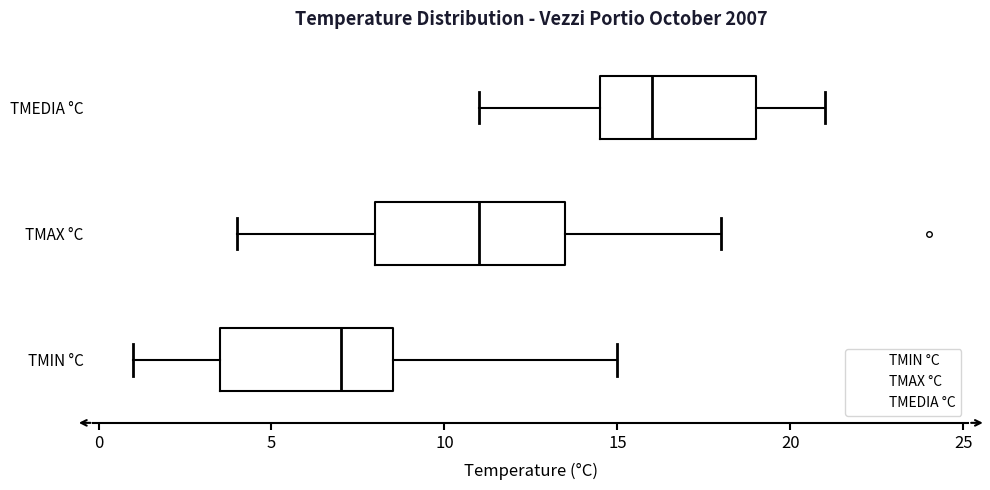

Where is the right edge of the box for TMIN °C on the x-axis? The values are not printed on the chart, so give them approximately, as read against the axis.

8.5